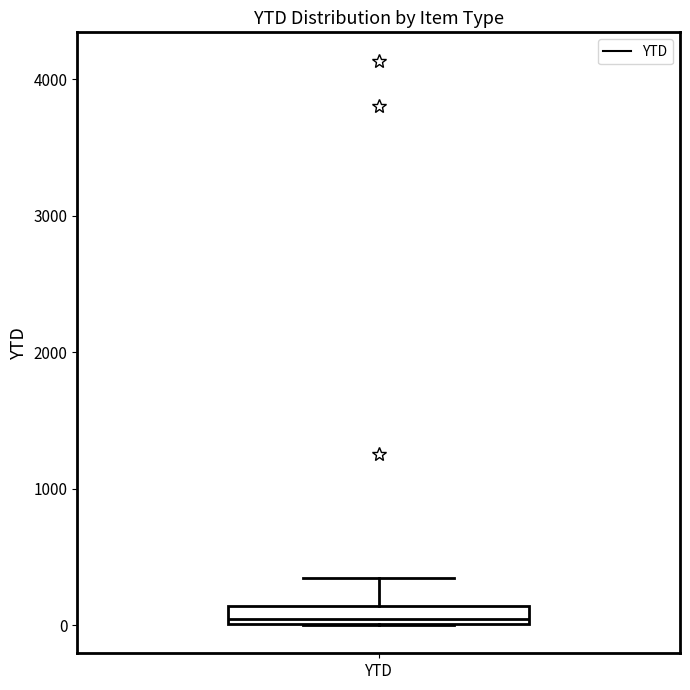

Where is the lower edge of the box for YTD on the y-axis? The values are not printed on the chart, so give them approximately, as read against the axis.

0